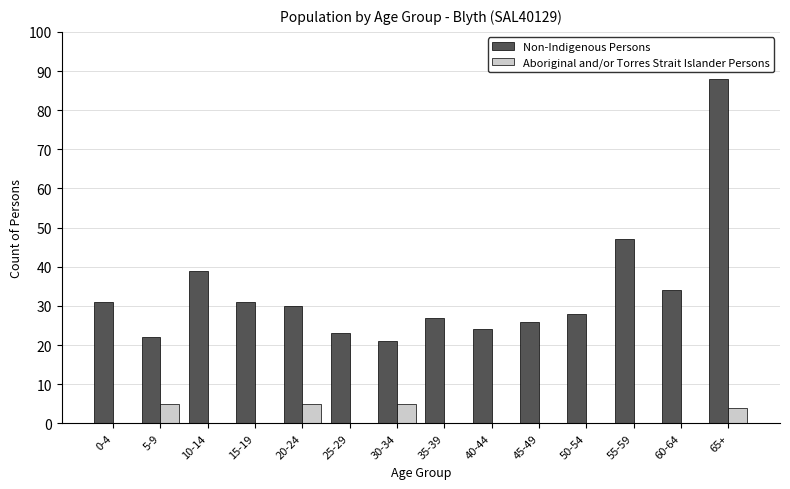

Reading right to left, list all the values displayed in this chart.

Non-Indigenous Persons: 65+=88	60-64=34	55-59=47	50-54=28	45-49=26	40-44=24	35-39=27	30-34=21	25-29=23	20-24=30	15-19=31	10-14=39	5-9=22	0-4=31
Aboriginal and/or Torres Strait Islander Persons: 65+=4	60-64=0	55-59=0	50-54=0	45-49=0	40-44=0	35-39=0	30-34=5	25-29=0	20-24=5	15-19=0	10-14=0	5-9=5	0-4=0